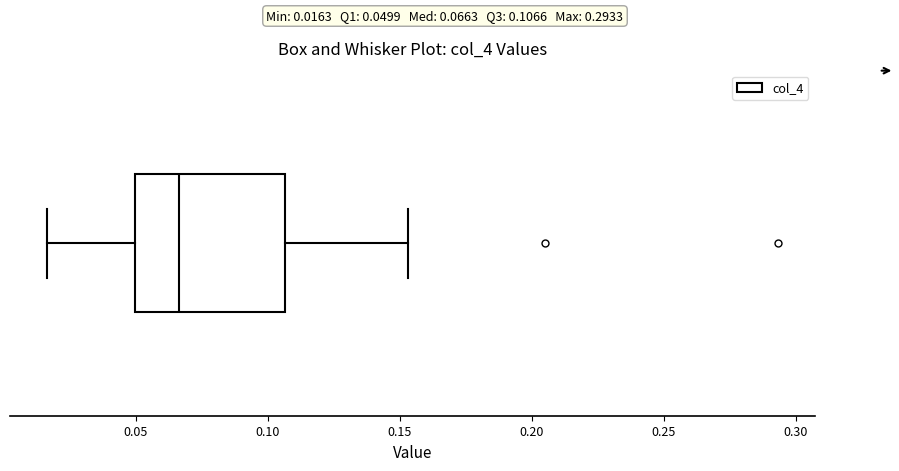

Transcribe this box plot: give where the median line is, the range the box spans, and where the two whiskers end, as read against the x-axis. The values are not printed on the chart, so give them approximately, as read against the axis.

median 0.065, box 0.050 to 0.105, whiskers 0.015 to 0.155